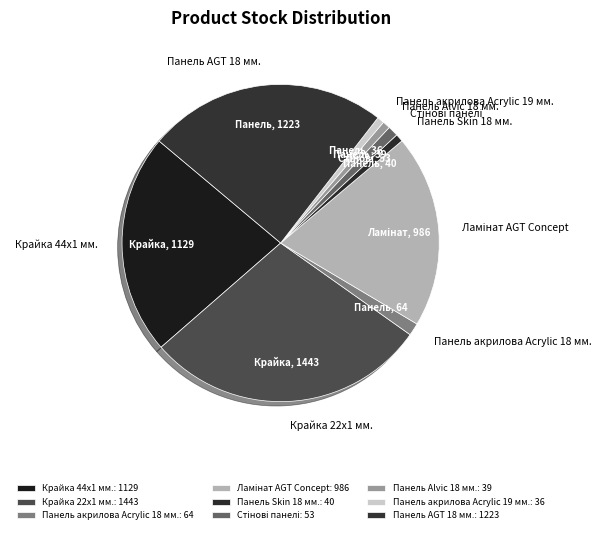

How many slices are in this pie chart?

9